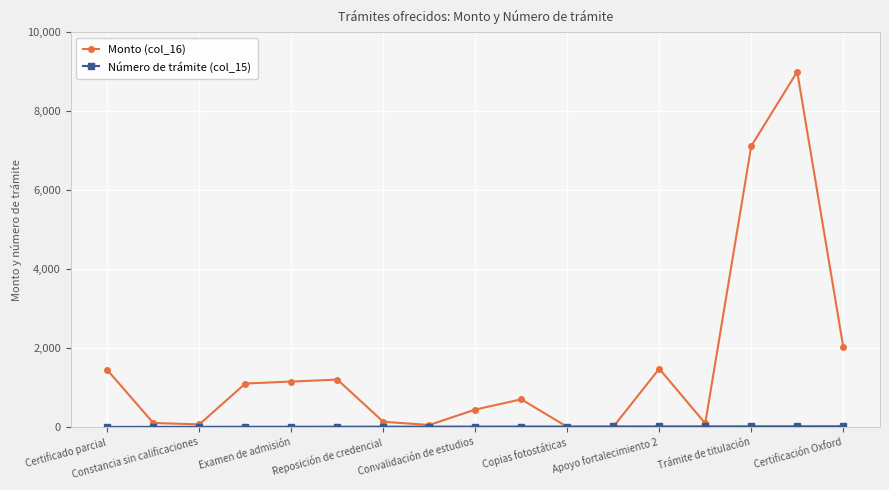

How many values in the Monto (col_16) series are below 700?

8